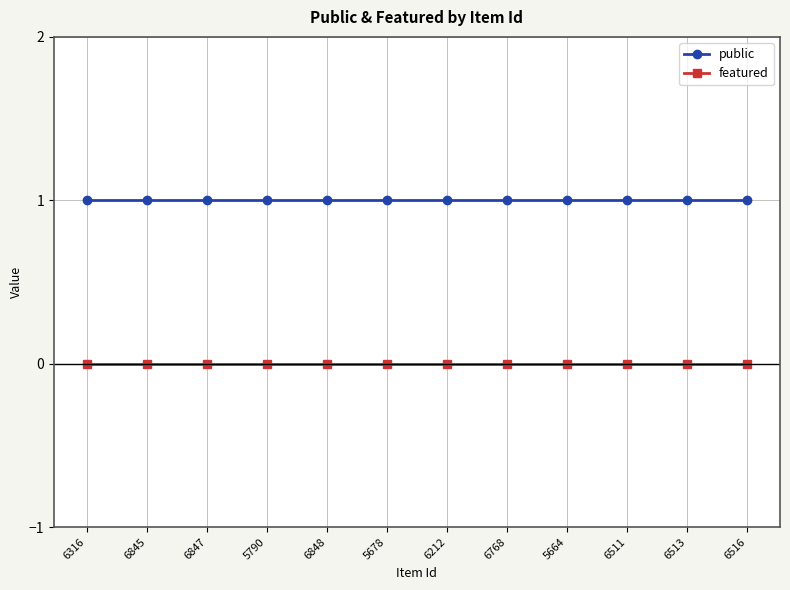

True or false: public has a value of 1 at 6513.

True